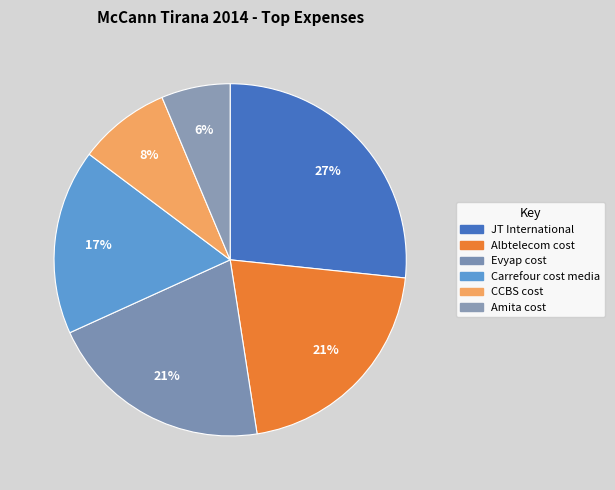

How many slices are in this pie chart?

6